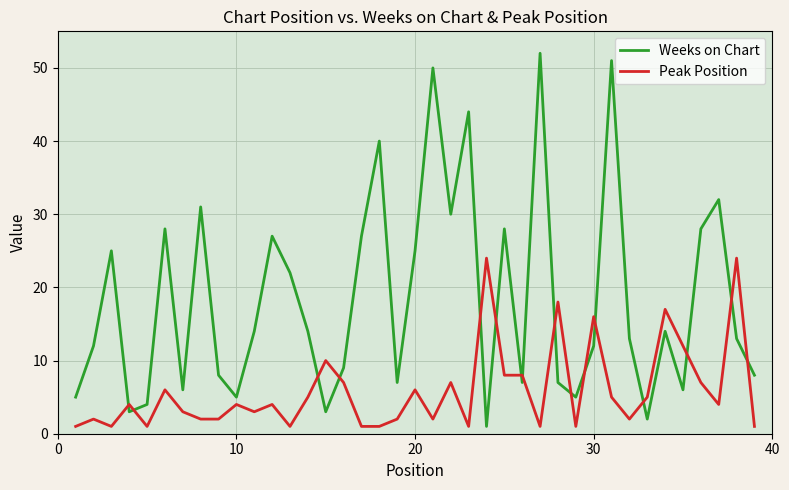

Which series has the widest spread of values?

Weeks on Chart